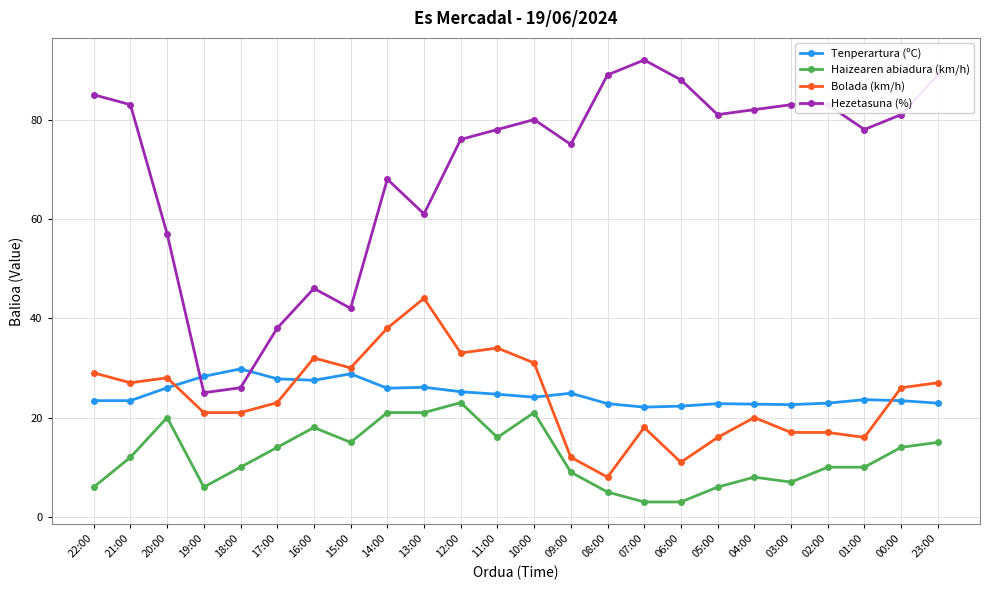

What is the spread (max minus min) of values at 14:00?

47.0